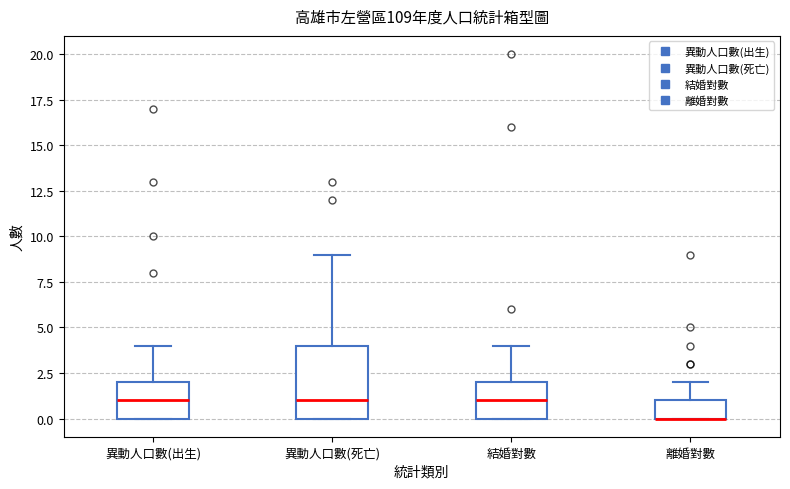

Reading left to right, transcribe this box plot: for each box, give where its median line is, the range the box spans, and where its two whiskers end, as read against the y-axis. The values are not printed on the chart, so give them approximately, as read against the axis.

異動人口數(出生): median 1, box 0 to 2, whiskers 0 to 4
異動人口數(死亡): median 1, box 0 to 4, whiskers 0 to 9
結婚對數: median 1, box 0 to 2, whiskers 0 to 4
離婚對數: median 0 (drawn on the box's lower edge), box 0 to 1, whiskers 0 to 2